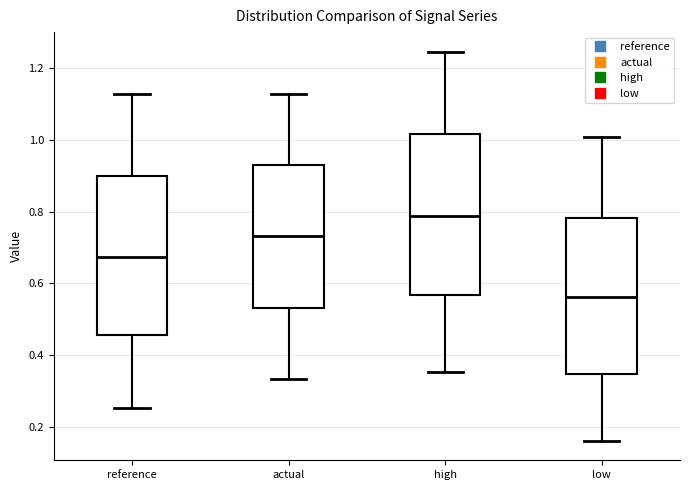

Reading left to right, transcribe this box plot: for each box, give where its median line is, the range the box spans, and where its two whiskers end, as read against the y-axis. The values are not printed on the chart, so give them approximately, as read against the axis.

reference: median 0.68, box 0.46 to 0.90, whiskers 0.26 to 1.12
actual: median 0.74, box 0.54 to 0.92, whiskers 0.34 to 1.12
high: median 0.78, box 0.56 to 1.02, whiskers 0.36 to 1.24
low: median 0.56, box 0.34 to 0.78, whiskers 0.16 to 1.00